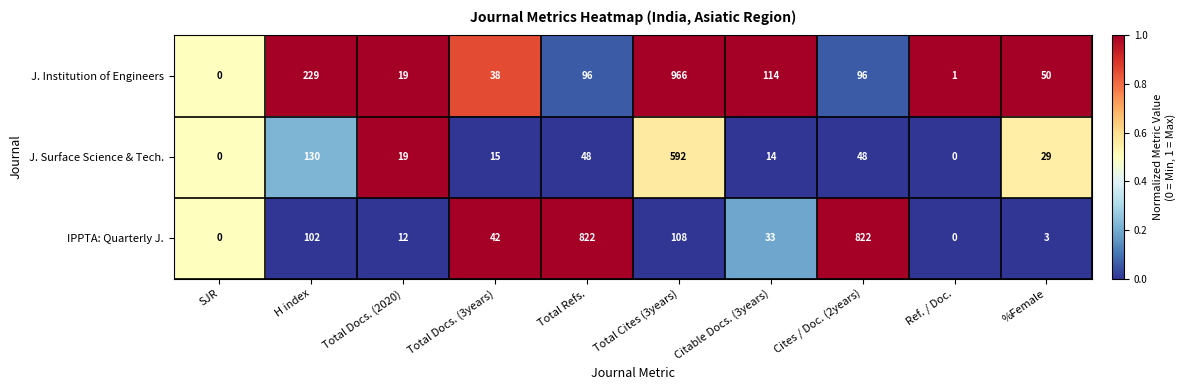

What is the average value of the IPPTA: Quarterly J. series?

194